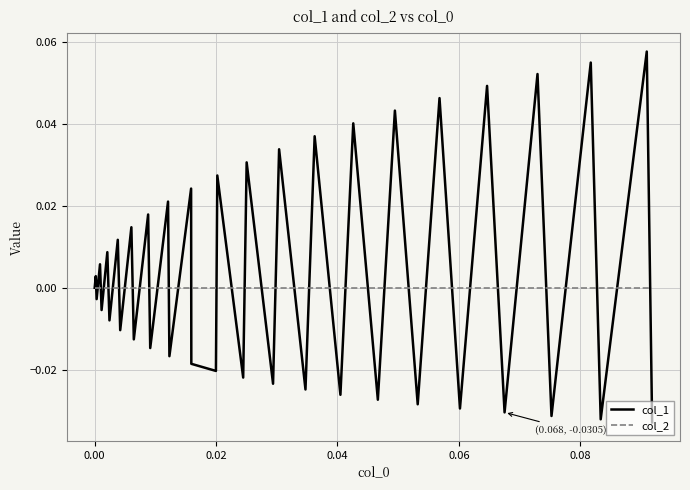

List the series in order of their peak value, lowest first.

col_2, col_1